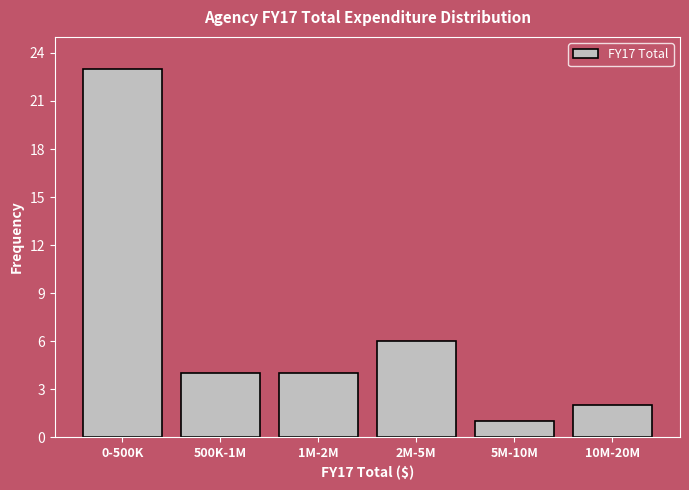

Reading right to left, transcribe all the data shown in this chart.

2	1	6	4	4	23